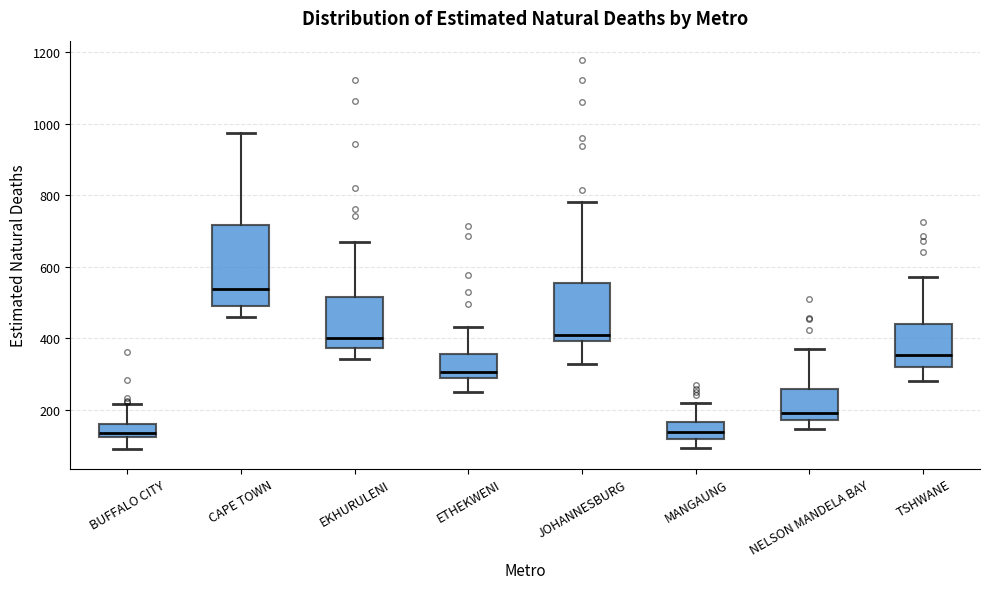

Reading left to right, transcribe this box plot: for each box, give where its median line is, the range the box spans, and where its two whiskers end, as read against the y-axis. The values are not printed on the chart, so give them approximately, as read against the axis.

BUFFALO CITY: median 140, box 120 to 160, whiskers 100 to 220
CAPE TOWN: median 540, box 500 to 720, whiskers 460 to 980
EKHURULENI: median 400, box 380 to 520, whiskers 340 to 680
ETHEKWENI: median 300, box 280 to 360, whiskers 240 to 440
JOHANNESBURG: median 420, box 400 to 560, whiskers 320 to 780
MANGAUNG: median 140, box 120 to 160, whiskers 100 to 220
NELSON MANDELA BAY: median 200, box 180 to 260, whiskers 140 to 380
TSHWANE: median 360, box 320 to 440, whiskers 280 to 580